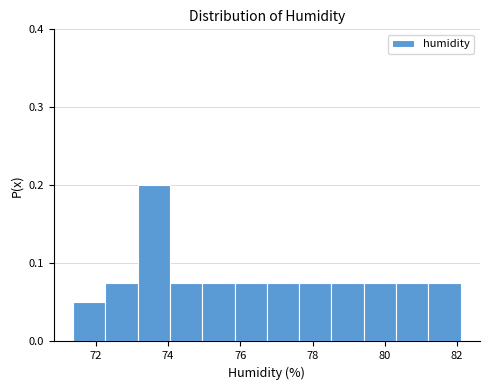

How tall is the bar that spans 71.4 to 72.2 on the x-axis? Neither the bar edges nor the heights are printed on the chart, so give them approximately, as read against the axes.

0.05